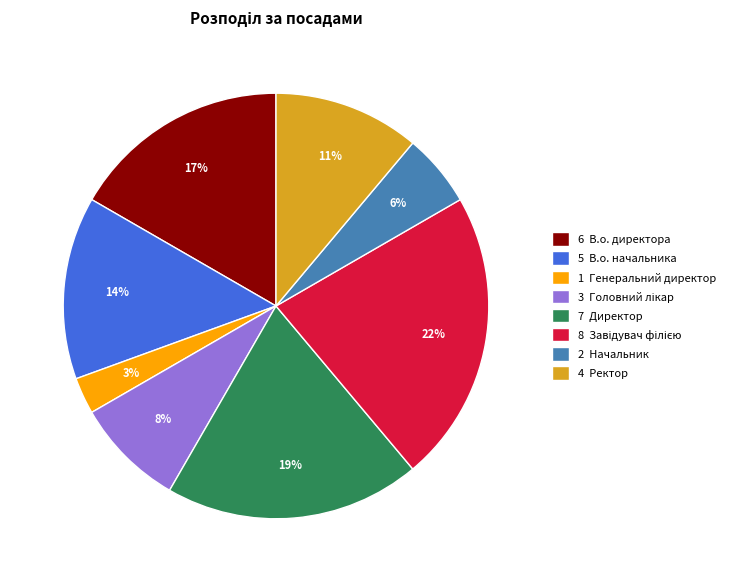

What is the smallest slice in the pie chart?

1 Генеральний директор